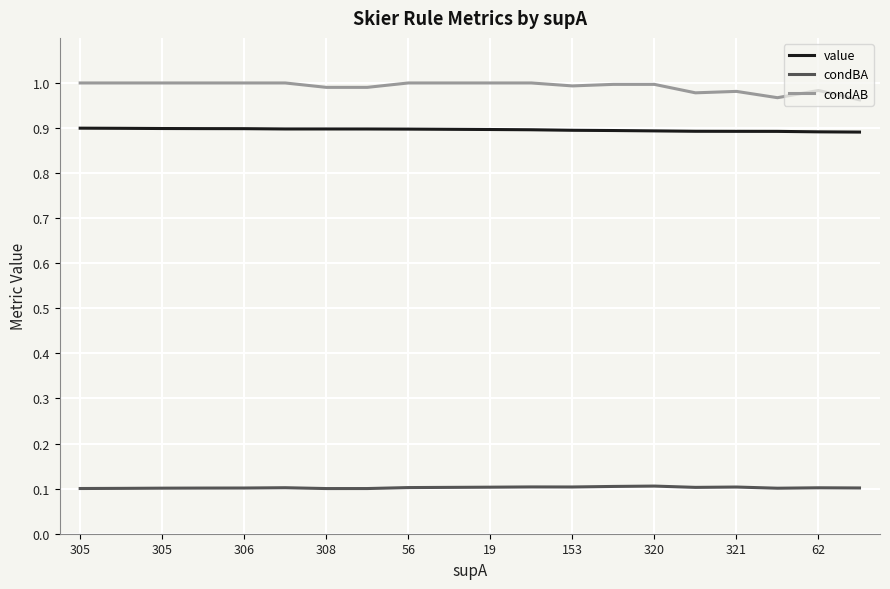

What are all the series names shown in the legend?

value, condBA, condAB